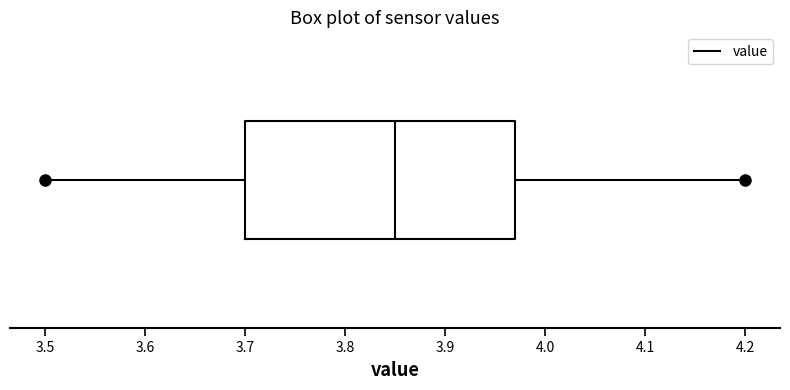

Read this box plot against the x-axis: the position of the median line, the range covered by the box, and the ends of both whiskers. The values are not printed on the chart, so give them approximately, as read against the axis.

median 3.85, box 3.70 to 3.97, whiskers 3.50 to 4.20